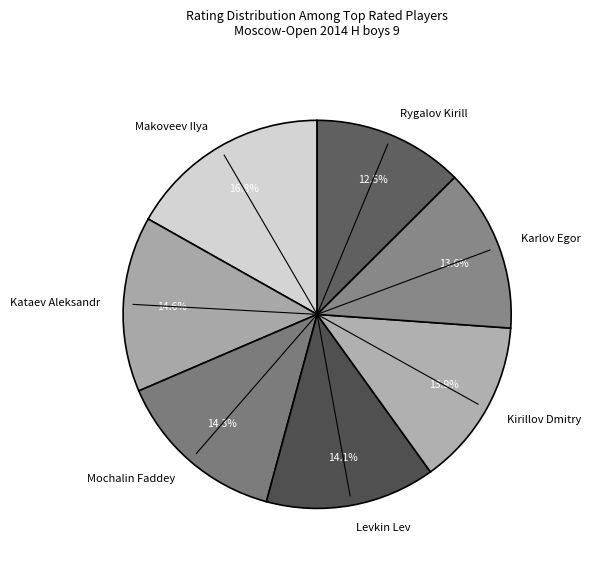

What is the largest slice in the pie chart?

Makoveev Ilya